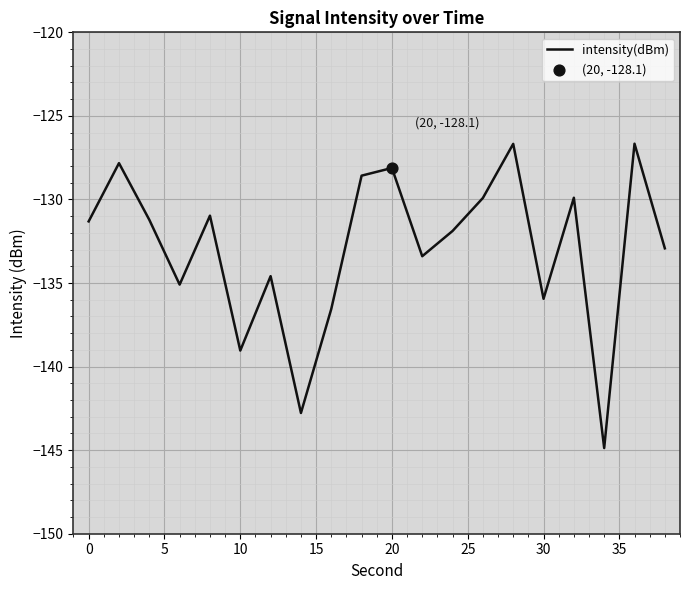

What is the difference between the maximum and minimum values?

18.2